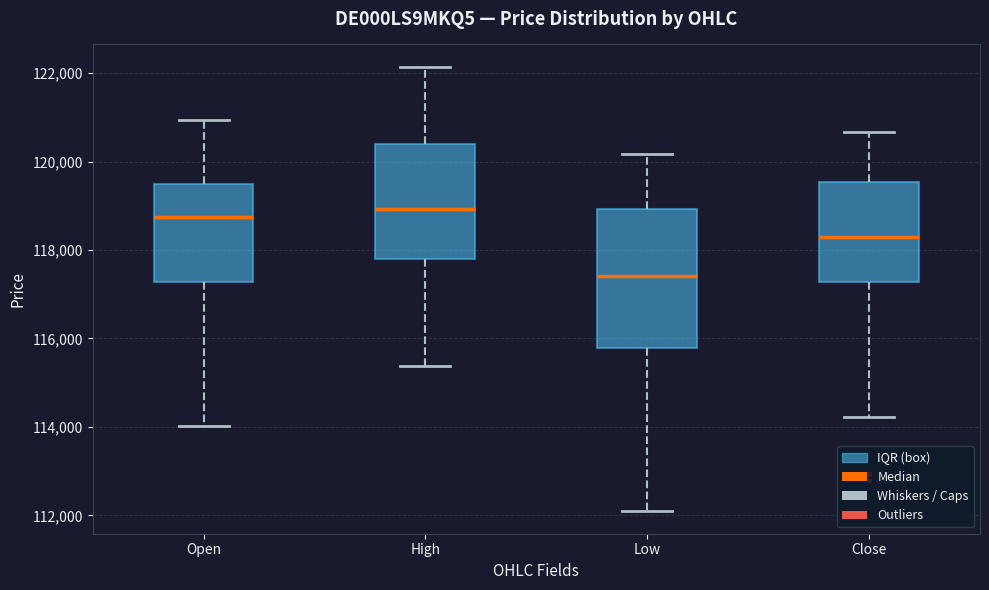

Reading left to right, transcribe this box plot: for each box, give where its median line is, the range the box spans, and where its two whiskers end, as read against the y-axis. The values are not printed on the chart, so give them approximately, as read against the axis.

Open: median 118800, box 117200 to 119400, whiskers 114000 to 121000
High: median 119000, box 117800 to 120400, whiskers 115400 to 122200
Low: median 117400, box 115800 to 119000, whiskers 112000 to 120200
Close: median 118200, box 117200 to 119600, whiskers 114200 to 120600